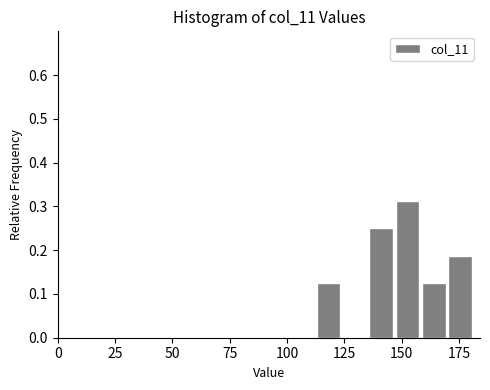

Around what value on the x-axis is the tallest bar? Give the approximate position of its centre, as read against the axis.

155